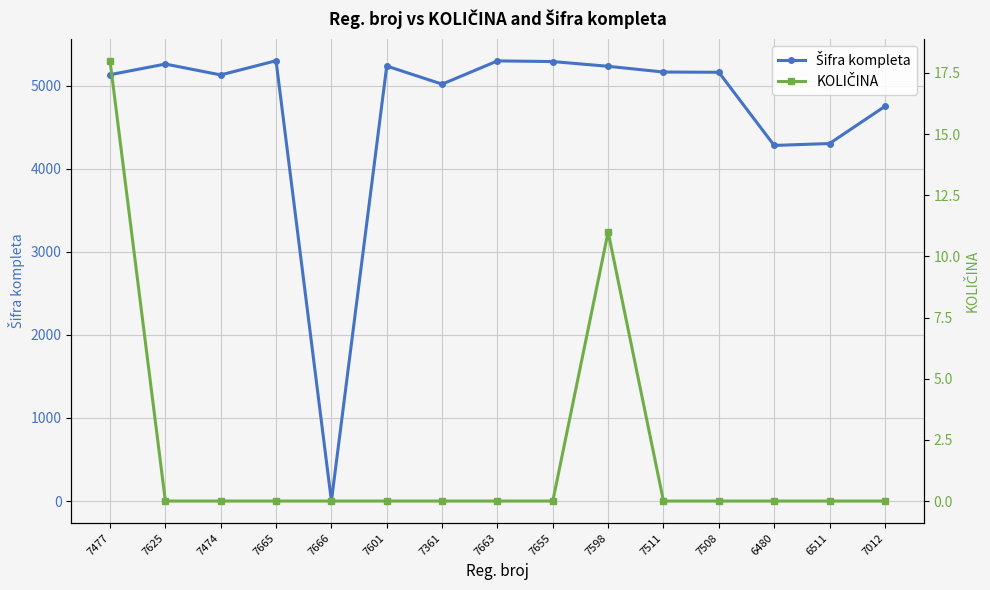

The KOLIČINA series shows 9 at 7663. True or false?

False